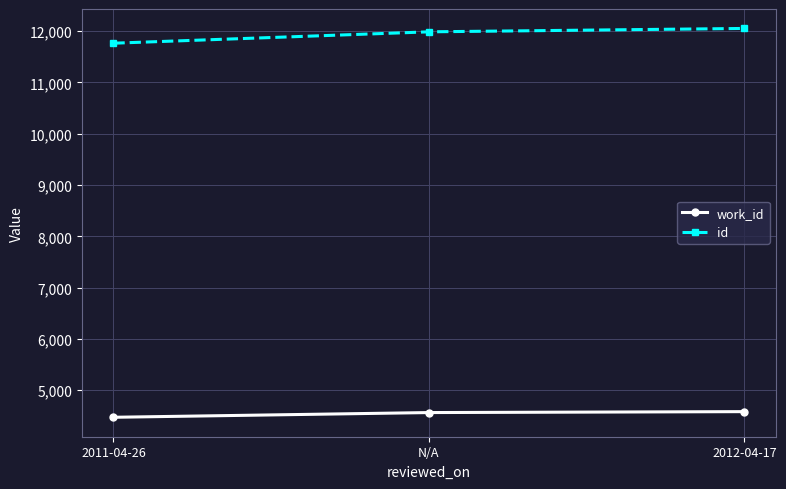

Does the chart display data point markers on the line(s)?

Yes